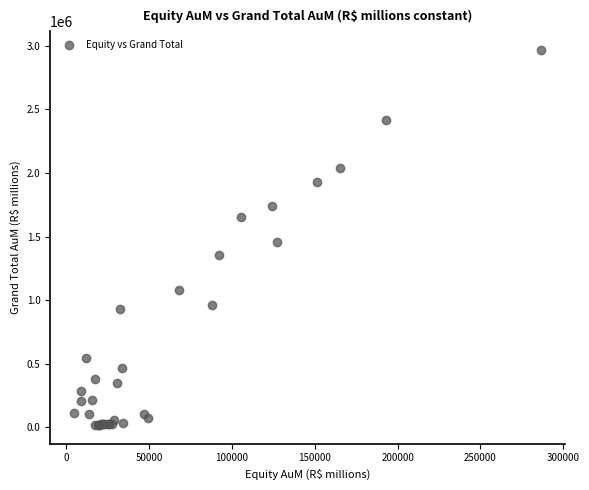

What Y value in the scatter plot is closest to 1492865?

1457279.2